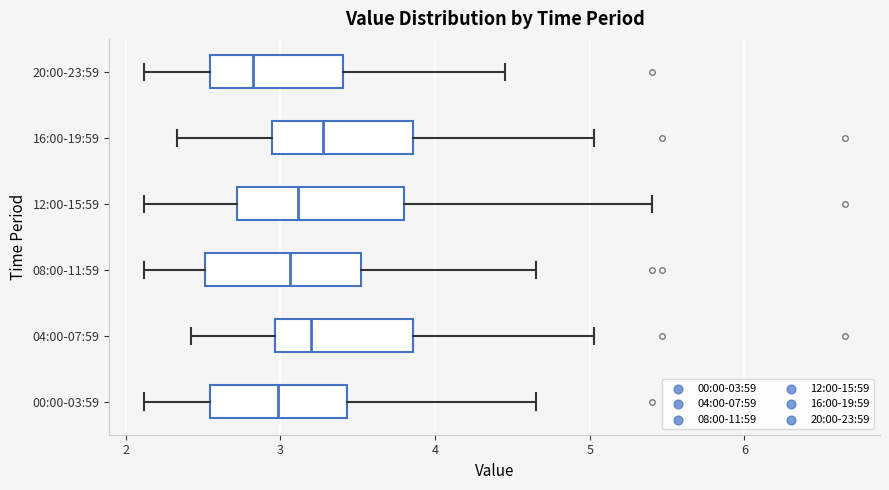

Reading bottom to top, read every box against the x-axis: the position of its median line, the range the box covers, and the ends of its whiskers. The values are not printed on the chart, so give them approximately, as read against the axis.

00:00-03:59: median 3.0, box 2.5 to 3.4, whiskers 2.1 to 4.7
04:00-07:59: median 3.2, box 3.0 to 3.9, whiskers 2.4 to 5.0
08:00-11:59: median 3.1, box 2.5 to 3.5, whiskers 2.1 to 4.7
12:00-15:59: median 3.1, box 2.7 to 3.8, whiskers 2.1 to 5.4
16:00-19:59: median 3.3, box 2.9 to 3.9, whiskers 2.3 to 5.0
20:00-23:59: median 2.8, box 2.5 to 3.4, whiskers 2.1 to 4.5